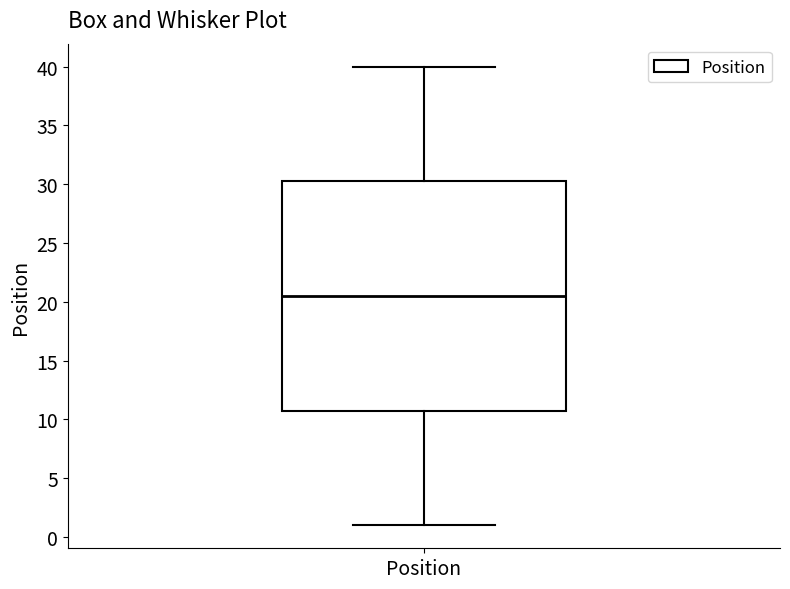

Transcribe this box plot: give where the median line is, the range the box spans, and where the two whiskers end, as read against the y-axis. The values are not printed on the chart, so give them approximately, as read against the axis.

median 20.5, box 11.0 to 30.5, whiskers 1.0 to 40.0